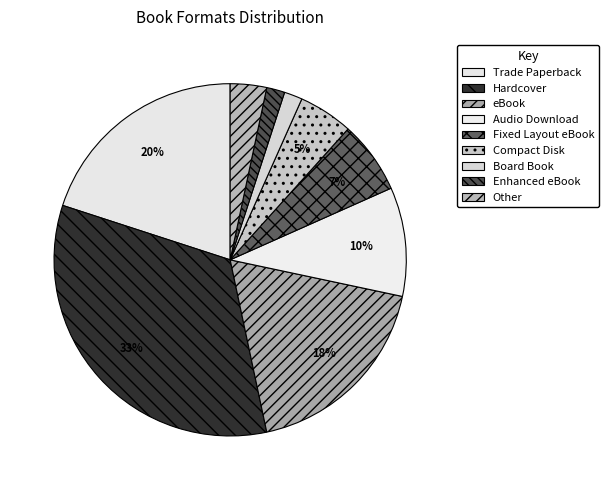

True or false: Compact Disk accounts for 5% of the total.

True